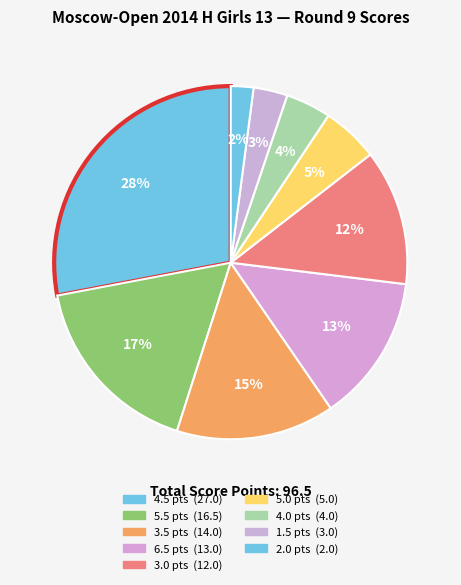

How many slices are in this pie chart?

9